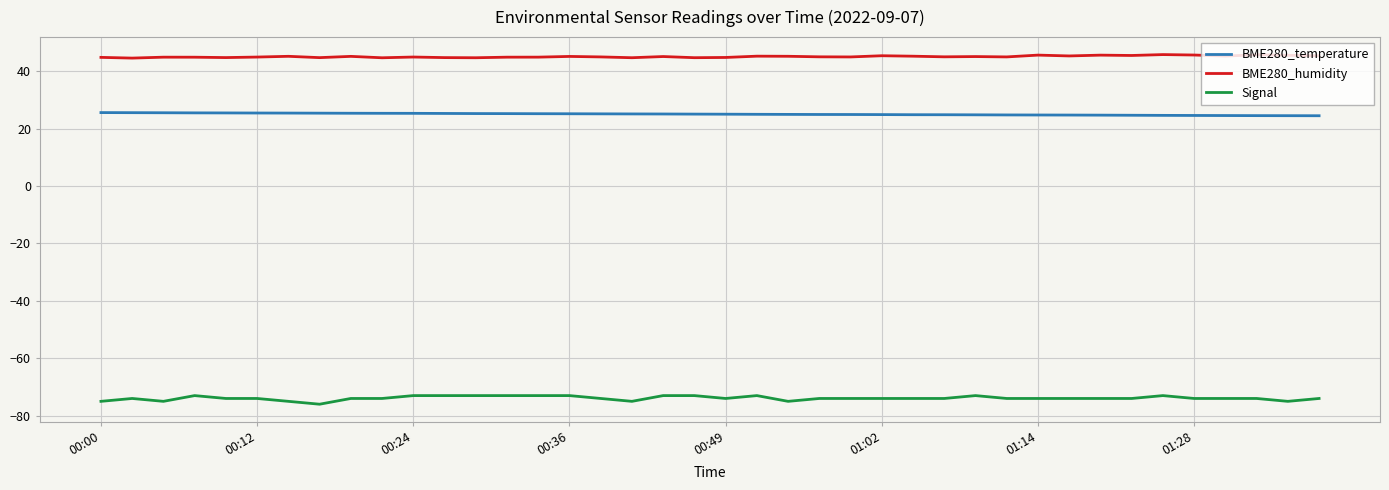

In BME280_humidity, how many points are higher than both neighbors (excluding endpoints)?

13